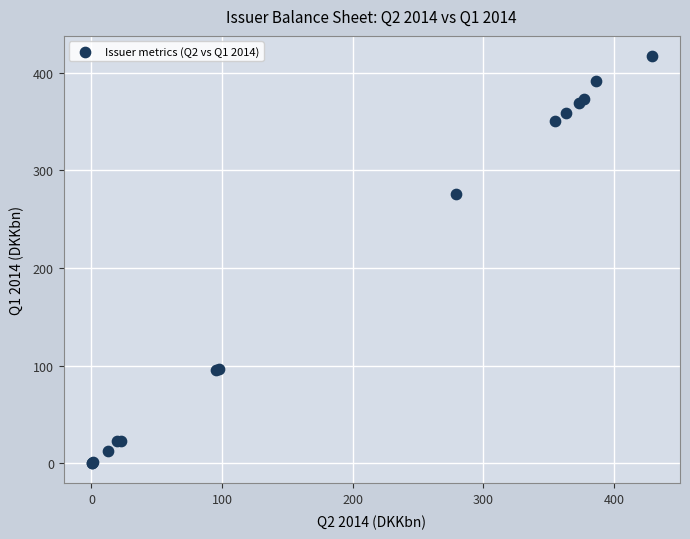

What Y value in the scatter plot is closest to 208?

275.6